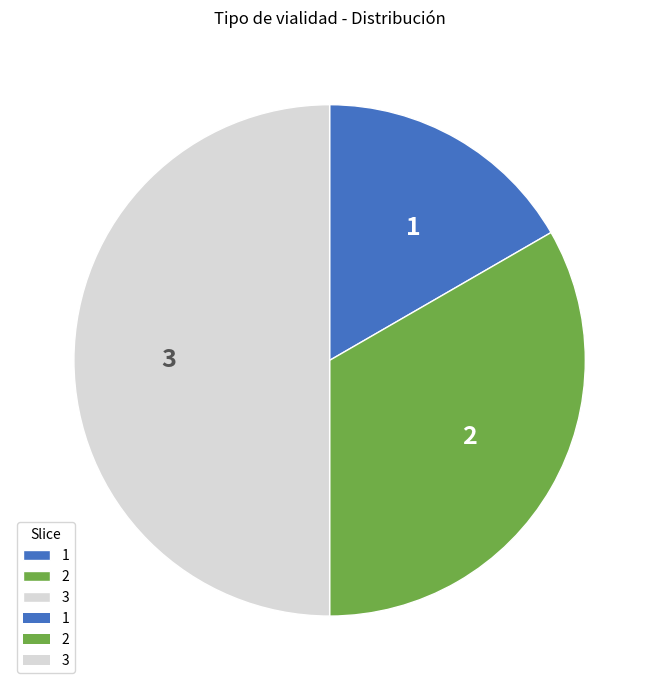

Which slice is the smallest?

1